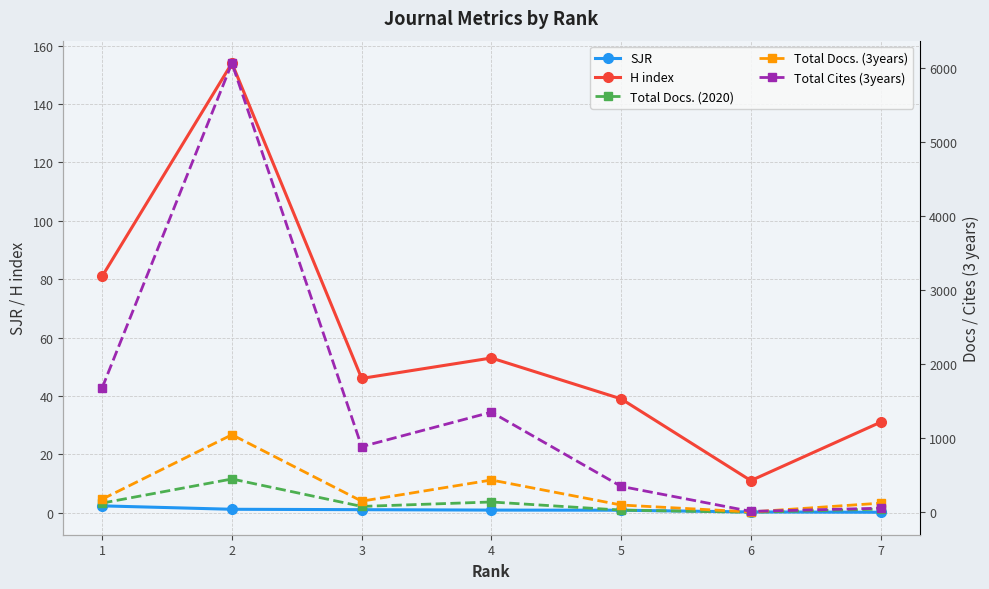

True or false: Total Docs. (3years) has a value of 214.5 at 4.

False